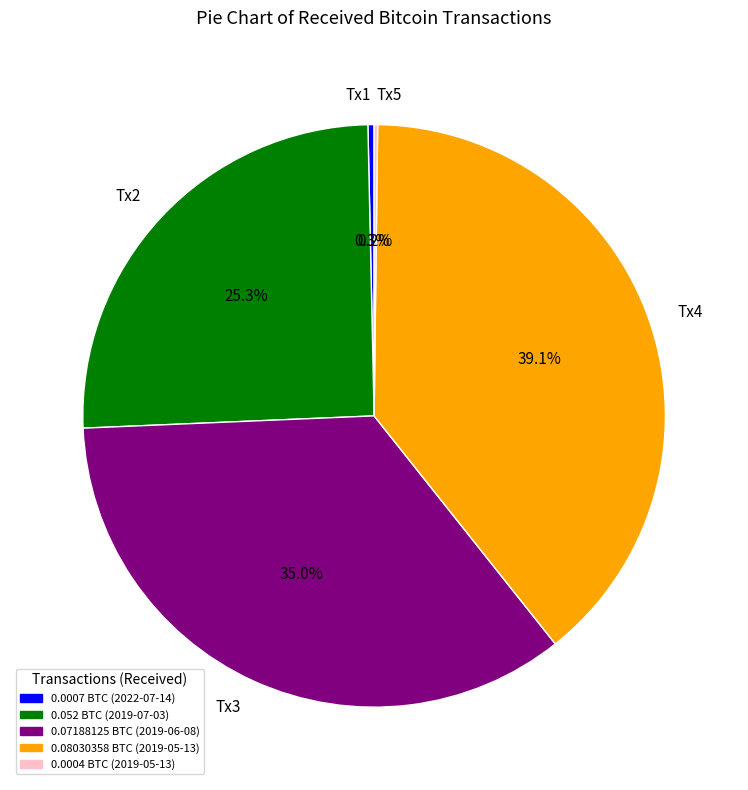

Does Tx1 represent more than half of the total?

No